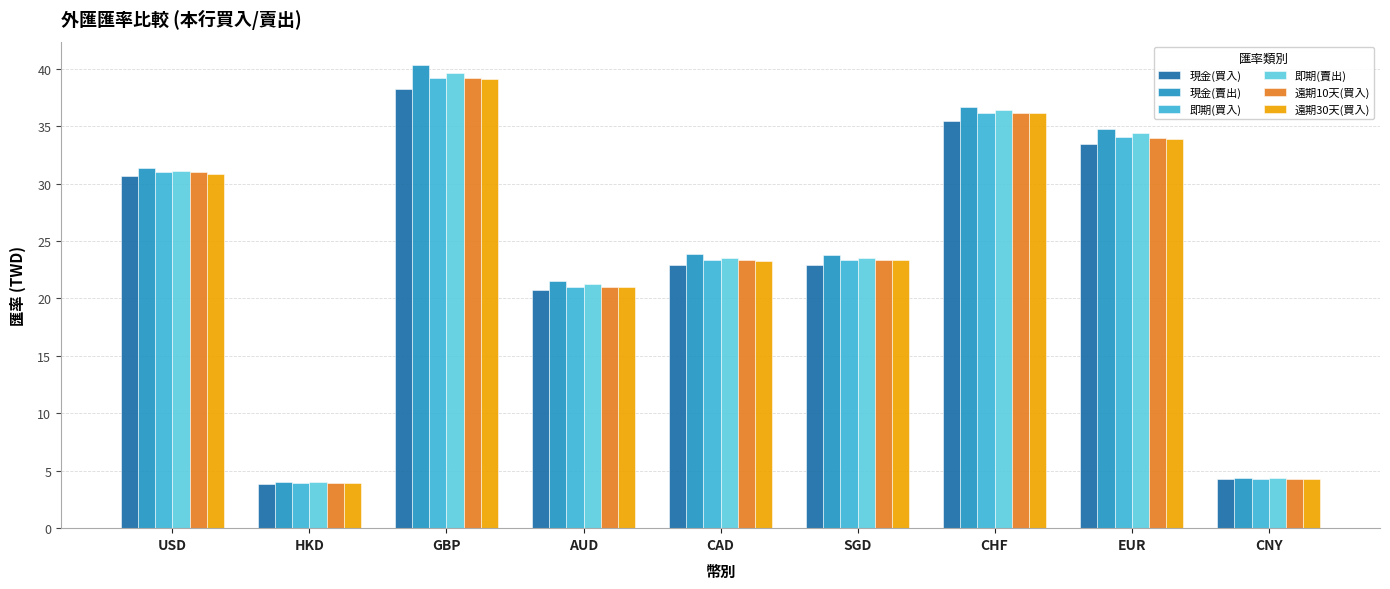

What is the sum of all 現金(買入) values?

212.4